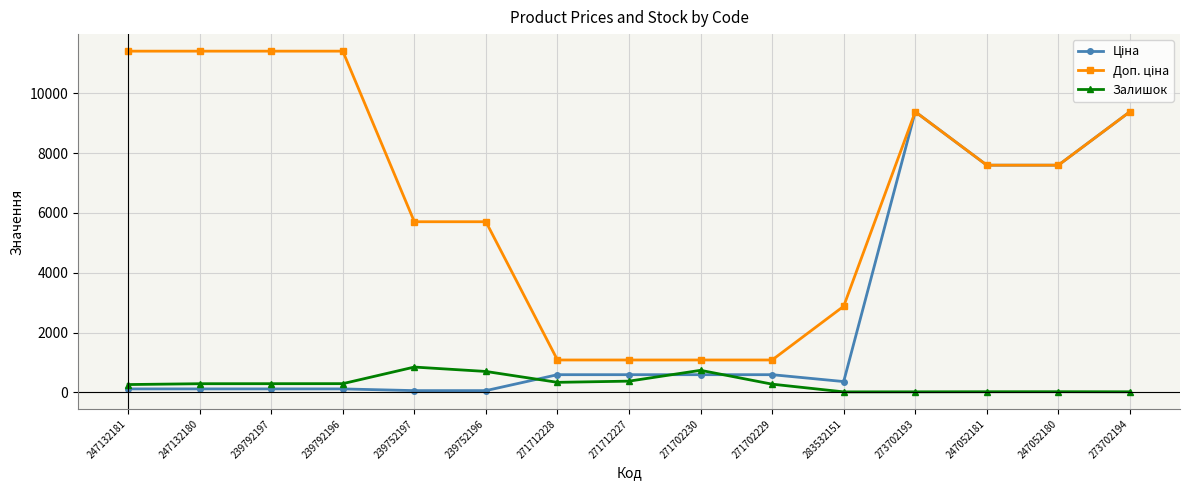

Count the number of categories in the chart.

15